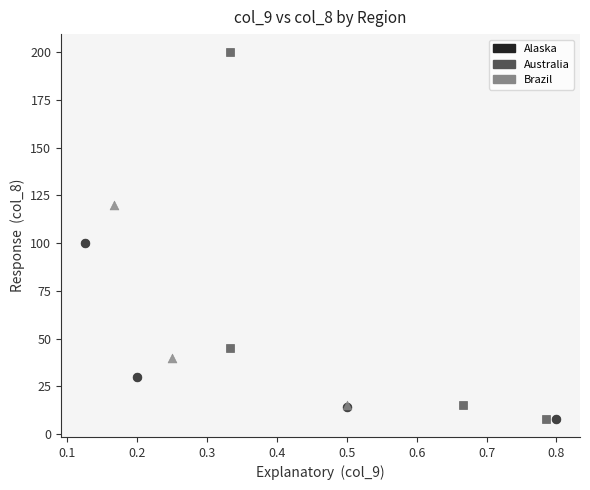

Which series has the largest Y range (max minus min)?

Australia